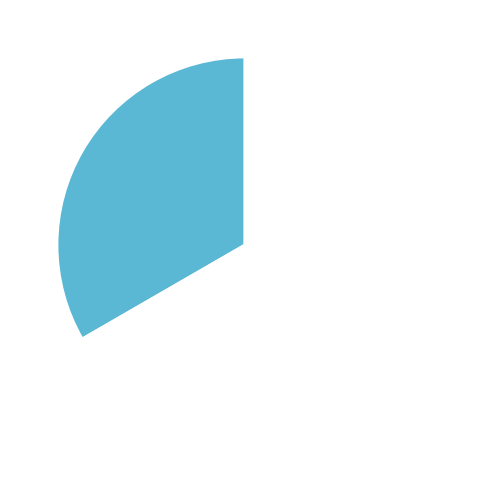

How many segments does this pie chart have?

2